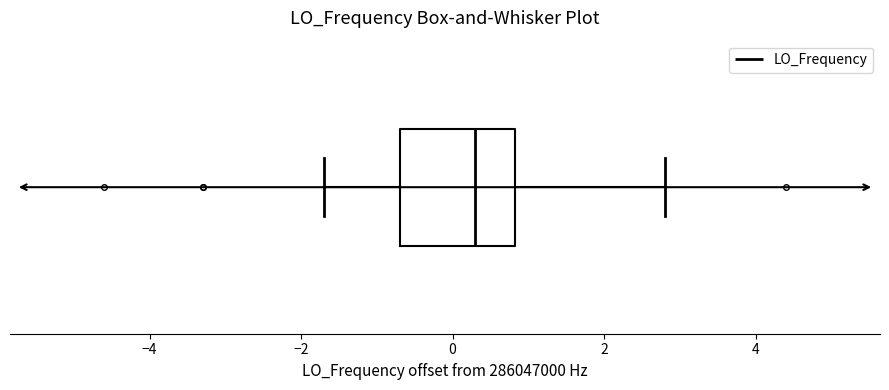

Read this box plot against the x-axis: the position of the median line, the range covered by the box, and the ends of both whiskers. The values are not printed on the chart, so give them approximately, as read against the axis.

median 0.4, box -0.6 to 0.8, whiskers -1.6 to 2.8